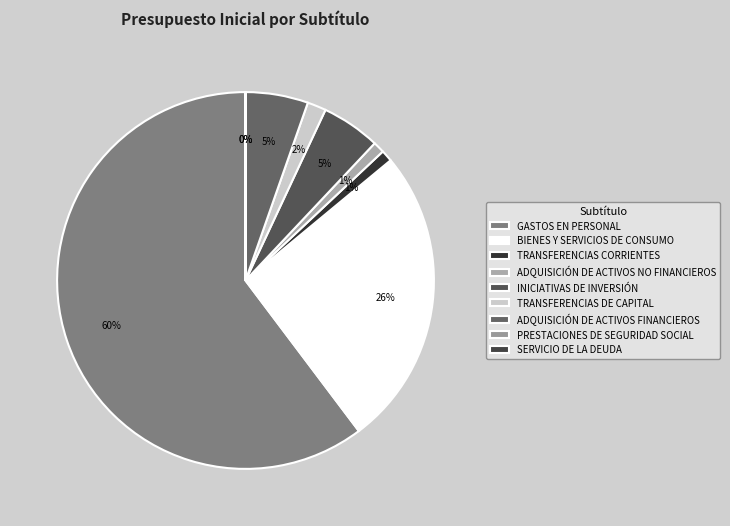

The TRANSFERENCIAS DE CAPITAL slice represents 2% of the pie. True or false?

True